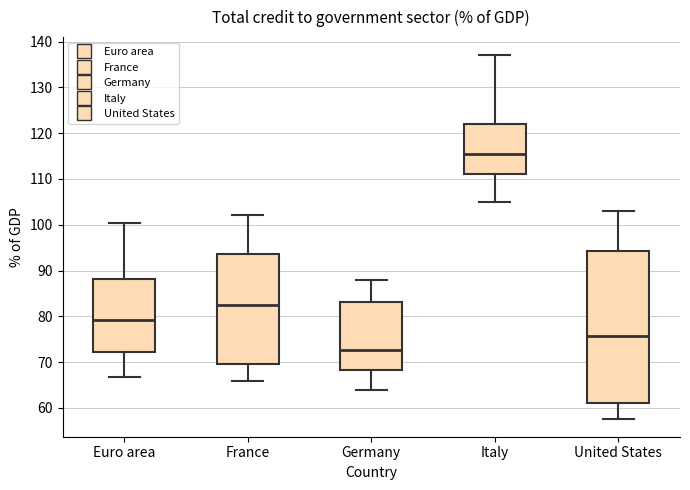

Reading left to right, read every box against the y-axis: the position of its median line, the range the box covers, and the ends of its whiskers. The values are not printed on the chart, so give them approximately, as read against the axis.

Euro area: median 79, box 72 to 88, whiskers 67 to 100
France: median 82, box 70 to 94, whiskers 66 to 102
Germany: median 73, box 68 to 83, whiskers 64 to 88
Italy: median 115, box 111 to 122, whiskers 105 to 137
United States: median 76, box 61 to 94, whiskers 58 to 103